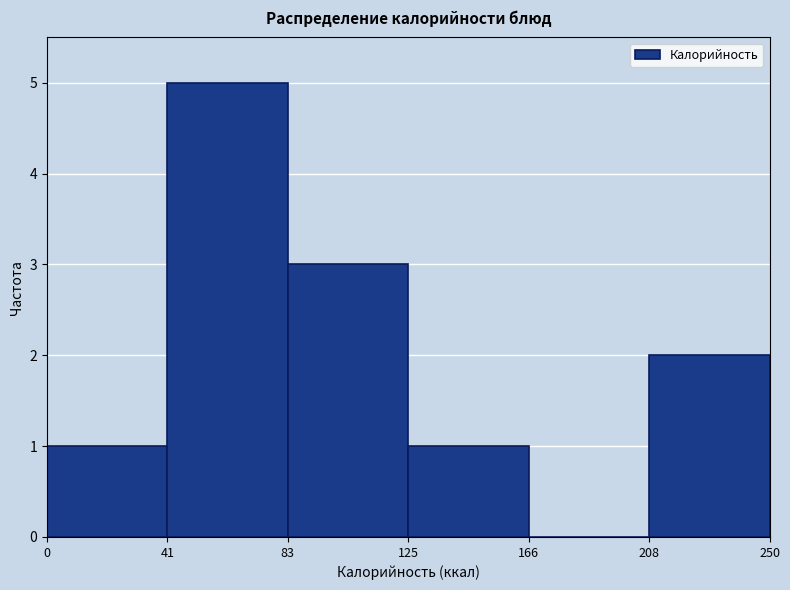

How tall is the bar that spans 0 to 41 on the x-axis? The values are not printed on the chart, so give them approximately, as read against the axis.

1